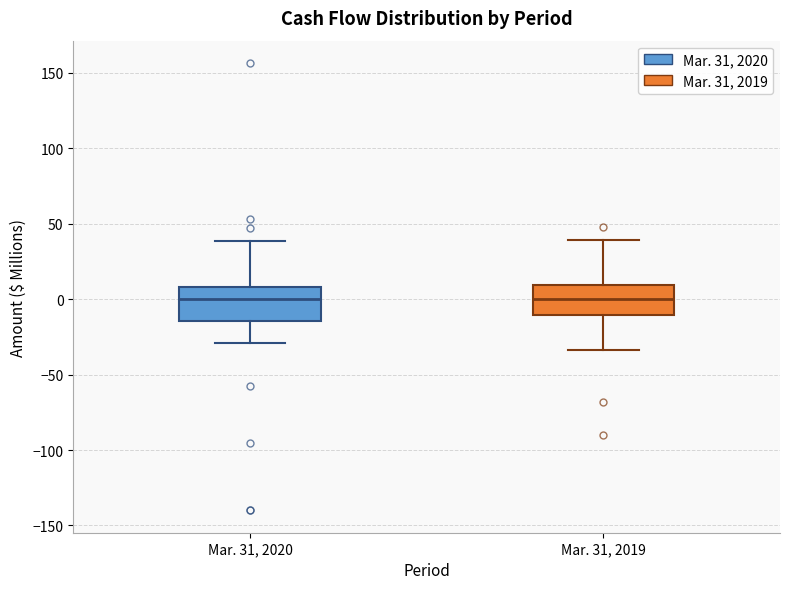

Where does the median line of the box for Mar. 31, 2020 sit on the y-axis? The values are not printed on the chart, so give them approximately, as read against the axis.

0